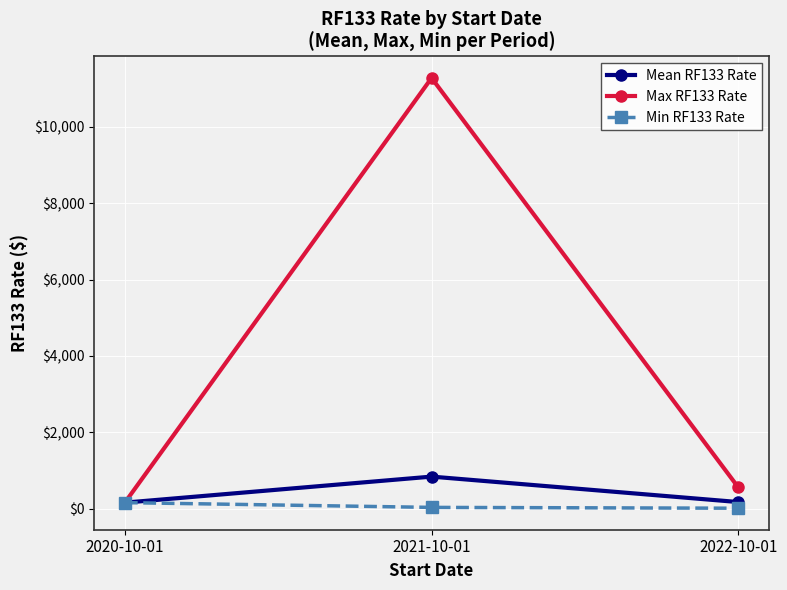

Where is Max RF133 Rate nearest to the value 5719?

2022-10-01